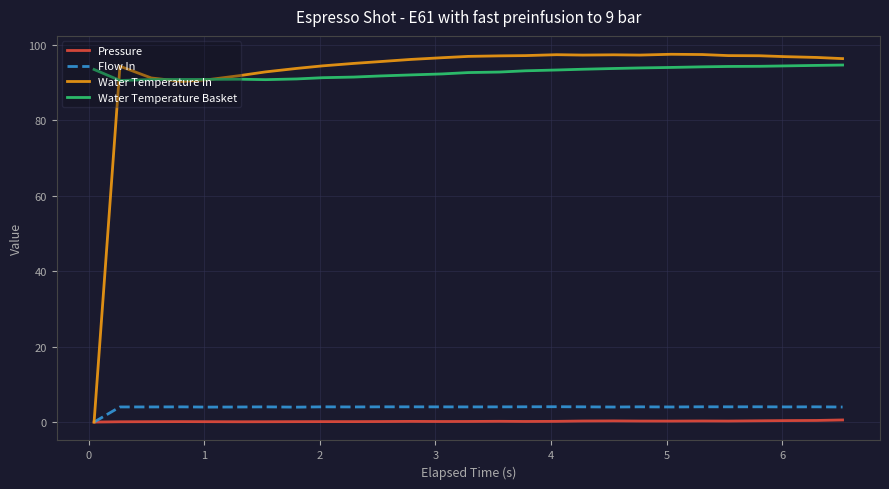

How many series are shown in this chart?

4